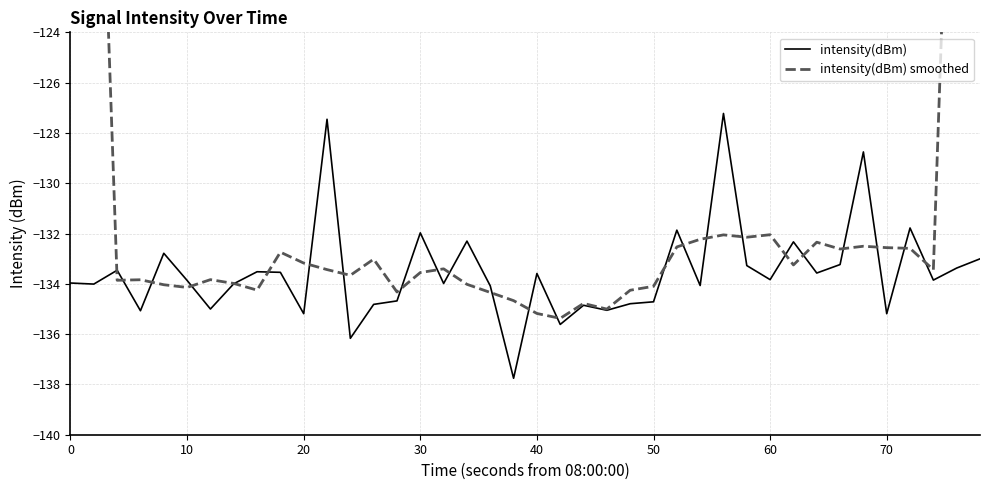

What is the lowest value of the intensity(dBm) series?

-137.8